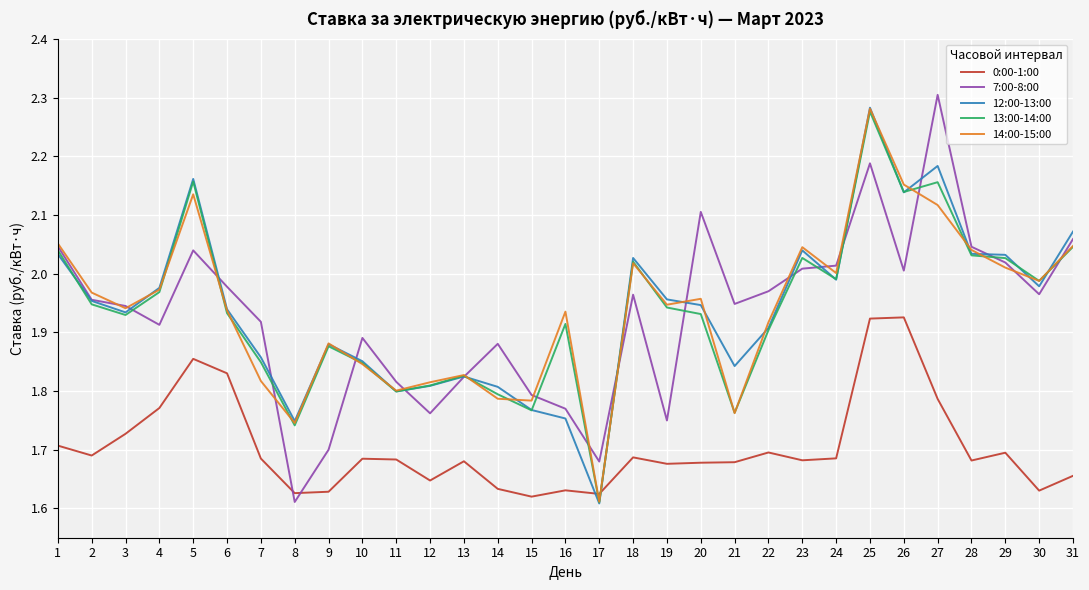

Which series ends up on top after the final intersection of 0:00-1:00 and 14:00-15:00?

14:00-15:00